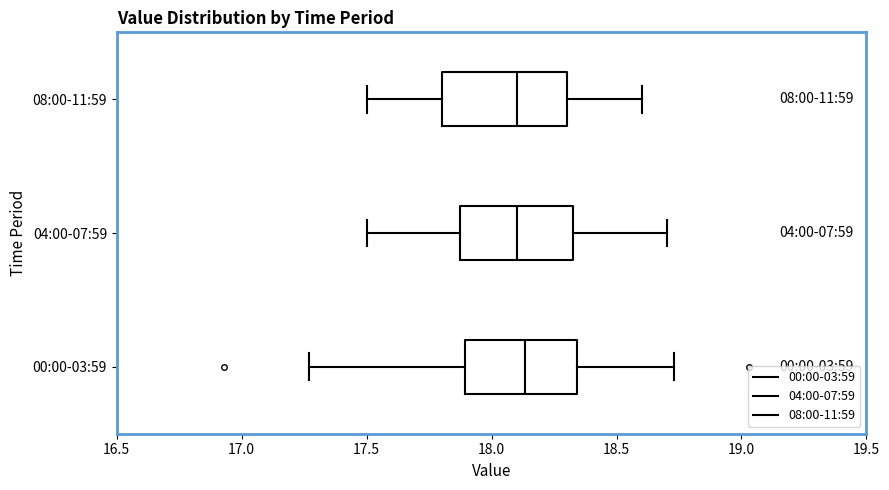

Where does the median line of the box for 00:00-03:59 sit on the x-axis? The values are not printed on the chart, so give them approximately, as read against the axis.

18.15